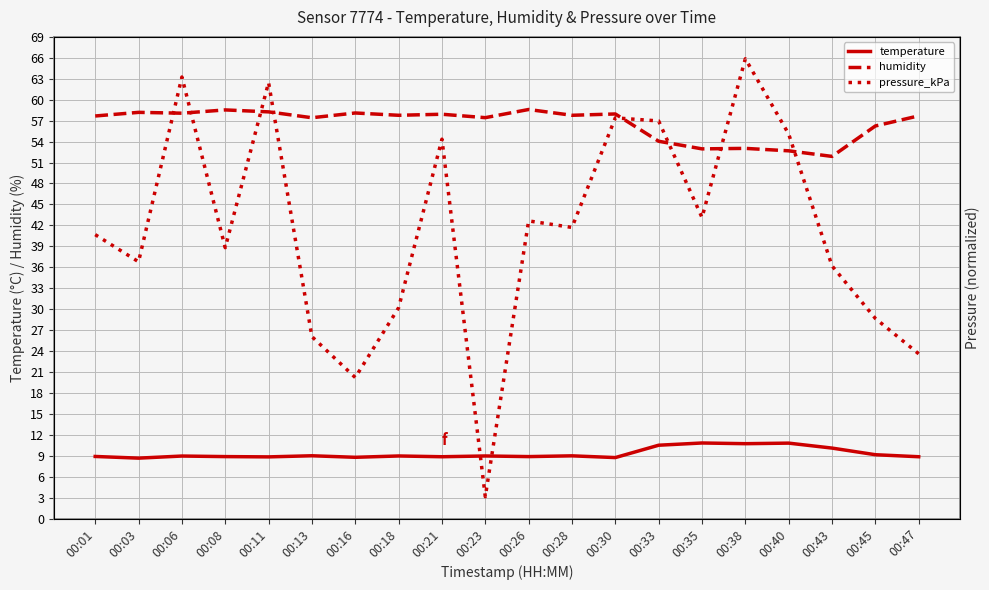

Does the chart display data point markers on the line(s)?

No